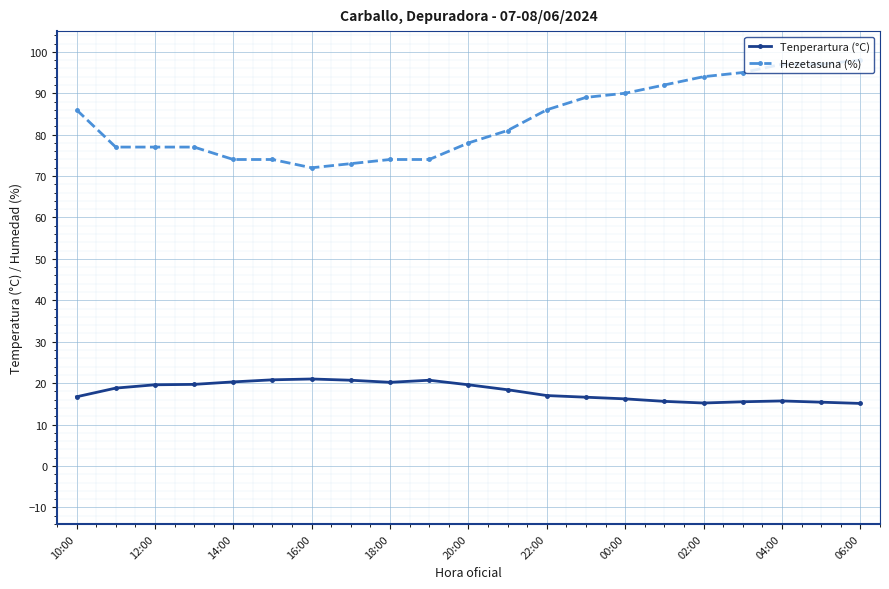

What is the greatest value displayed?

98.0